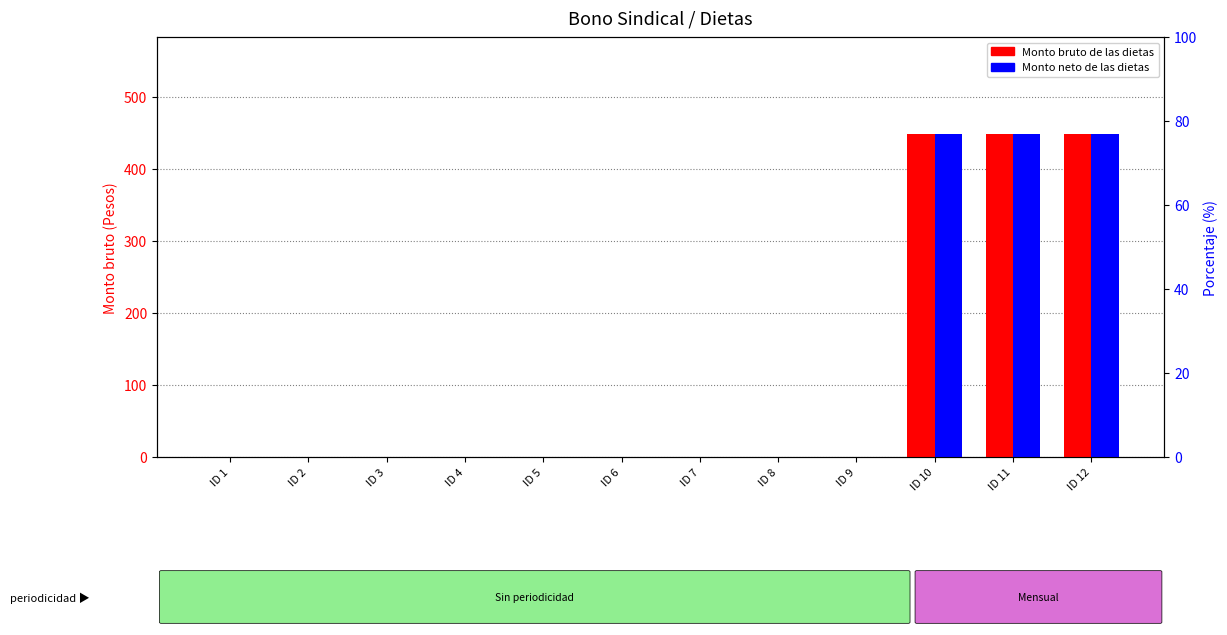

The value of Monto neto de las dietas at ID 1 is -168.1. True or false?

False